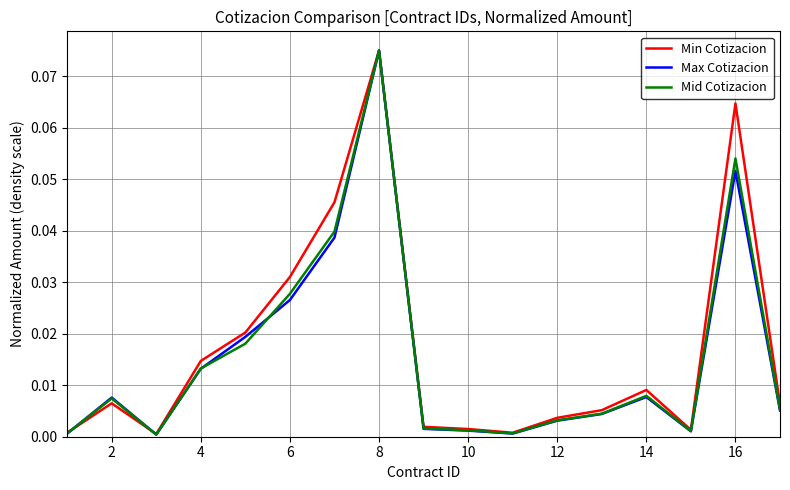

At which category is the sum across all series the highest?

8